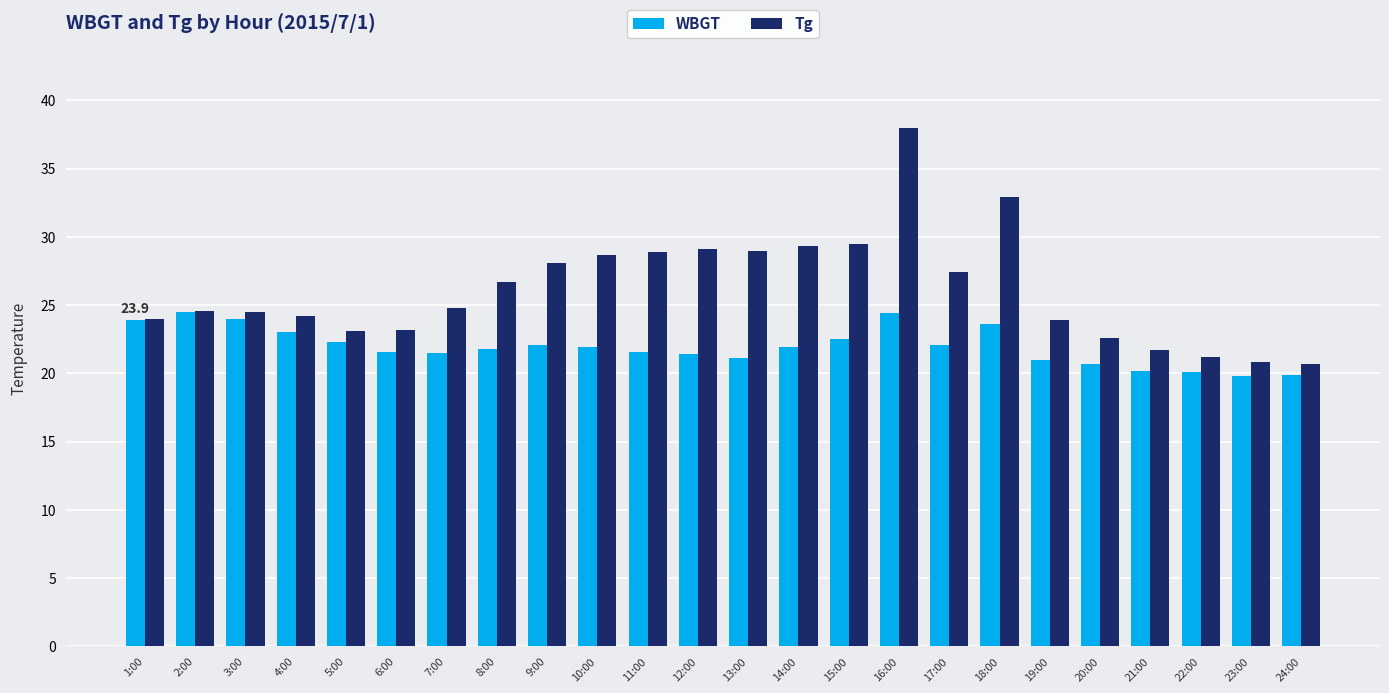

Between 14:00 and 19:00, which series saw the biggest shift?

Tg